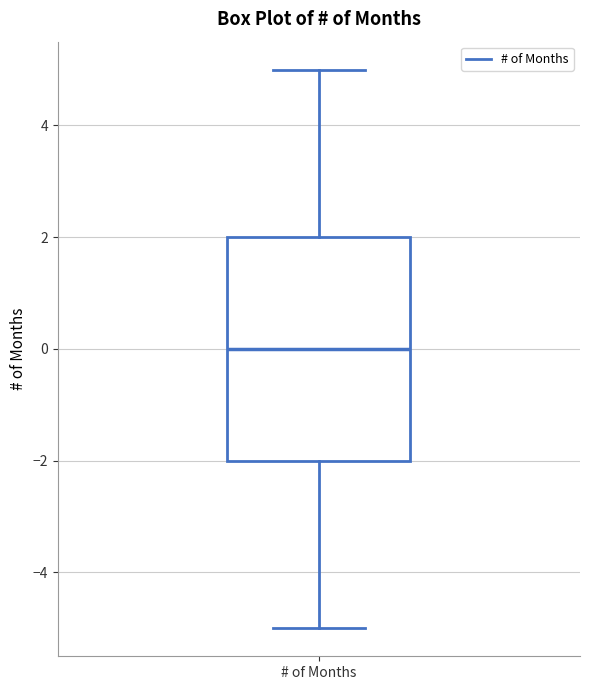

Read this box plot against the y-axis: the position of the median line, the range covered by the box, and the ends of both whiskers. The values are not printed on the chart, so give them approximately, as read against the axis.

median 0, box -2 to 2, whiskers -5 to 5